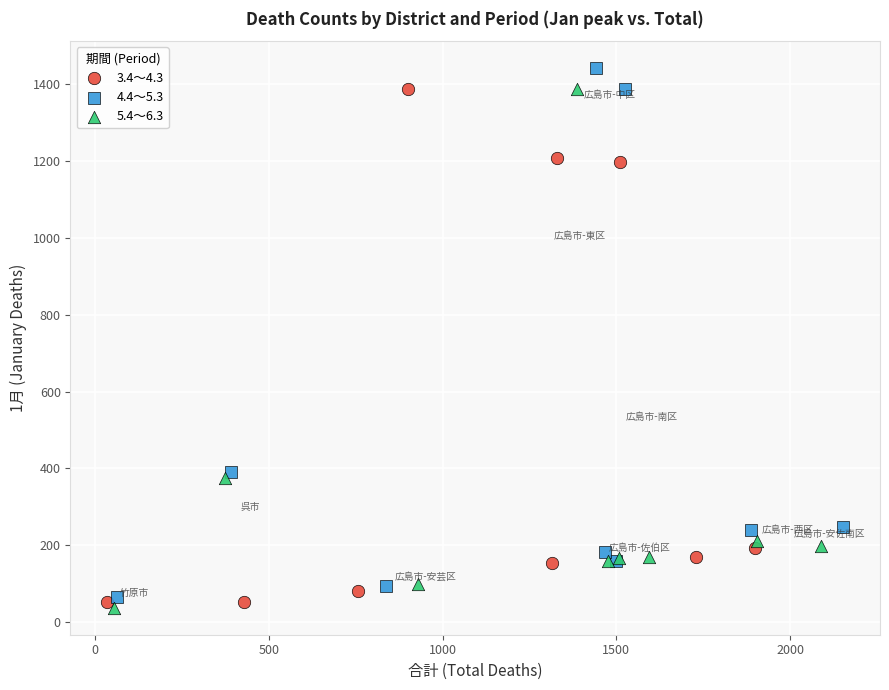

What are all the series names shown in the legend?

3.4～4.3, 4.4～5.3, 5.4～6.3